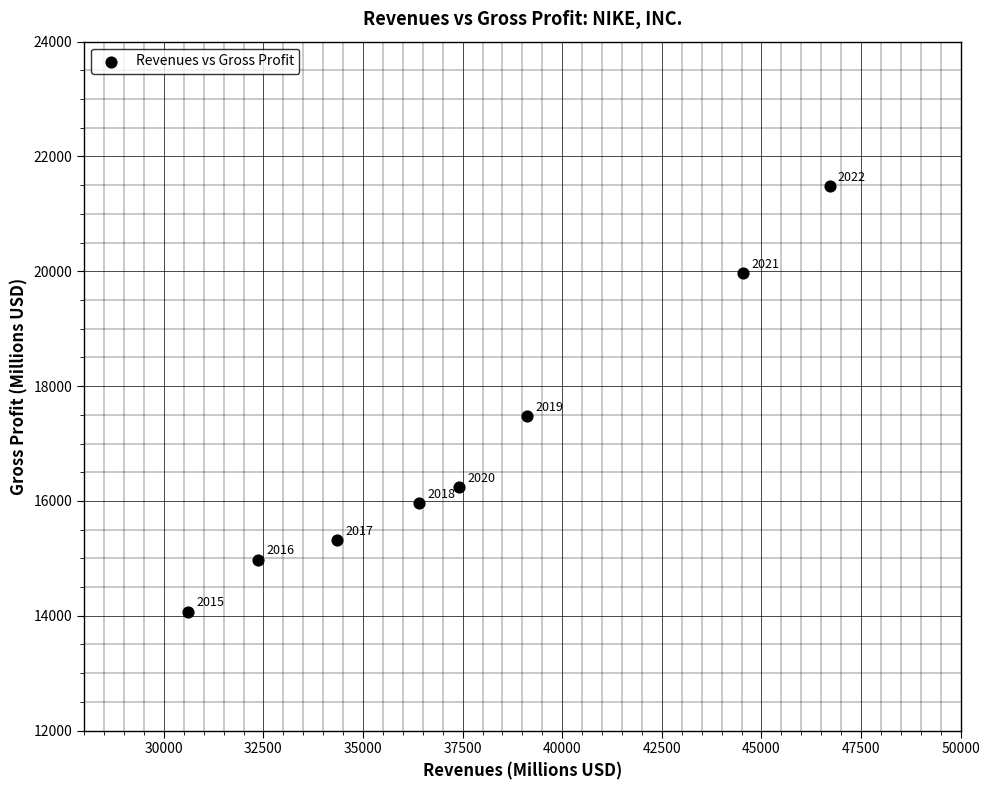

What Y value in the scatter plot is closest to 17773?

17474